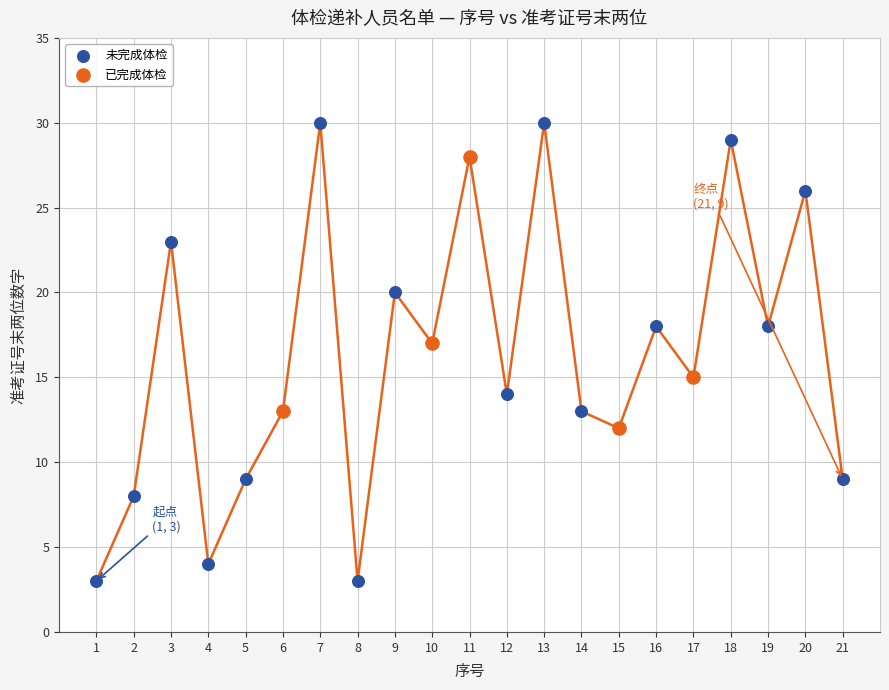

Which series reaches the minimum Y coordinate?

未完成体检